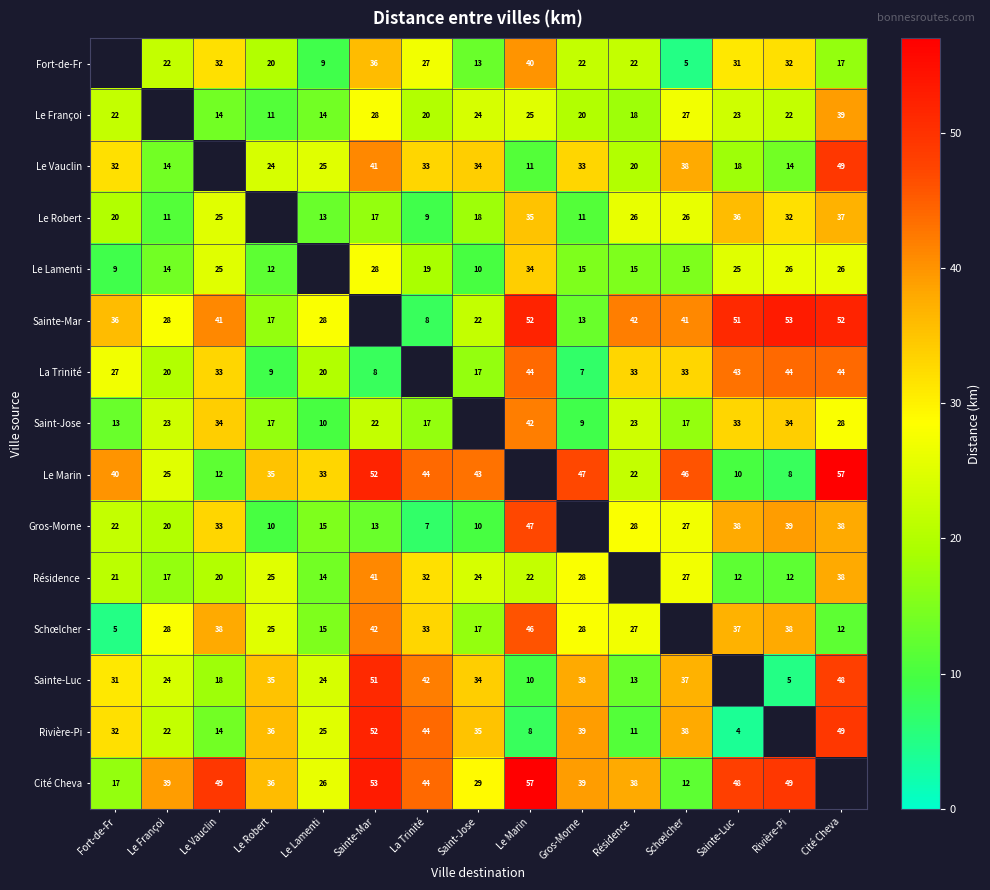

What is the difference between the Rivière-Pi values at Fort-de-Fr and Saint-Jose?

3